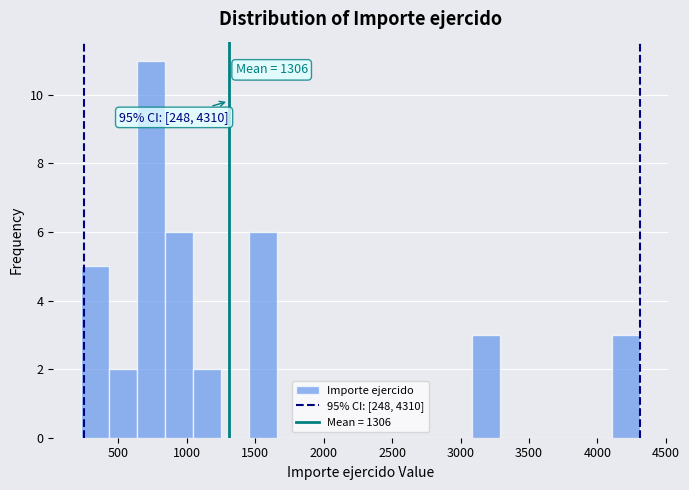

Which range on the x-axis has the tallest bar?

650 to 850